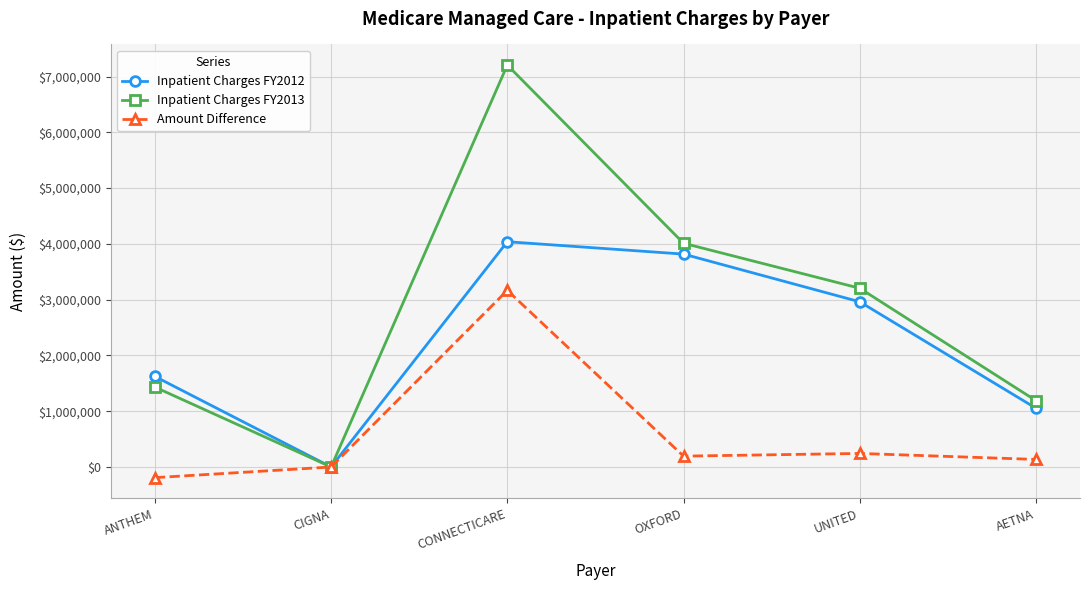

What is the label of the 3rd point from the right?

OXFORD